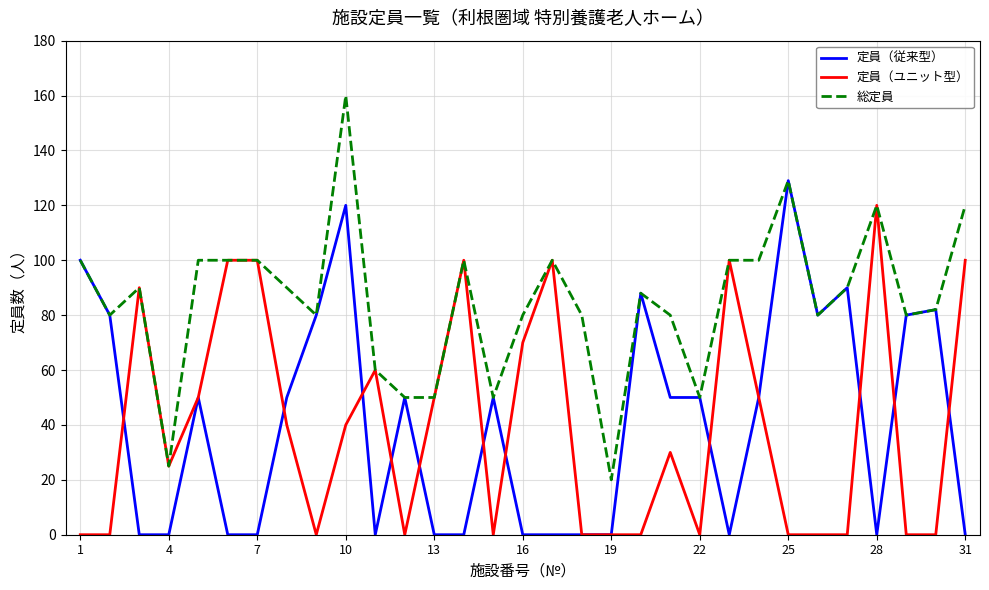

List the series in order of their peak value, highest first.

総定員, 定員（従来型）, 定員（ユニット型）